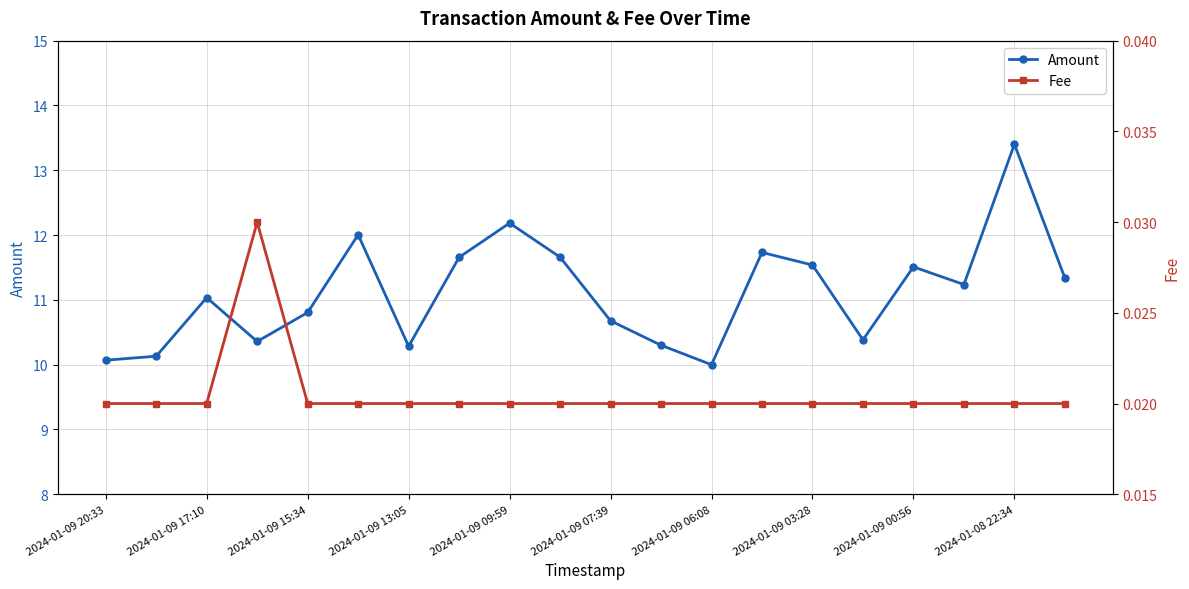

True or false: Amount has more than 1 points higher than both neighbors.

True